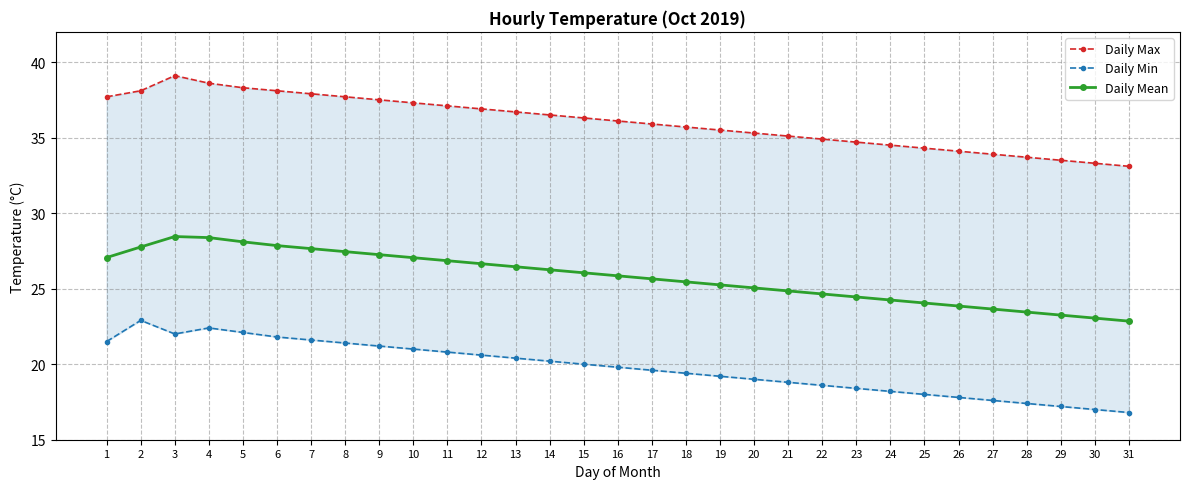

What is the value of the Daily Mean point at the 12th from the left?

26.6